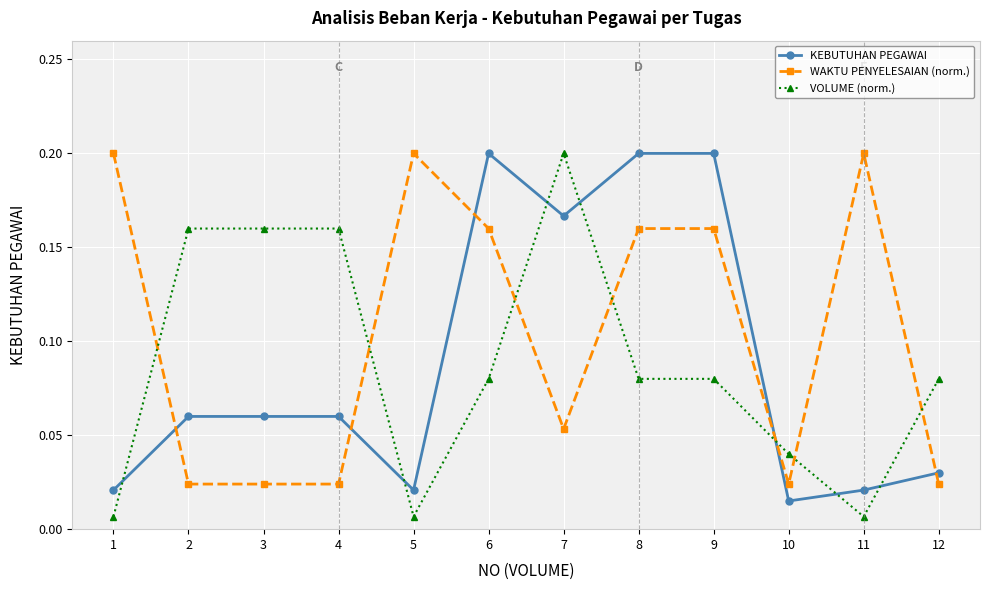

At how many categories does at least one series exceed 0?

12